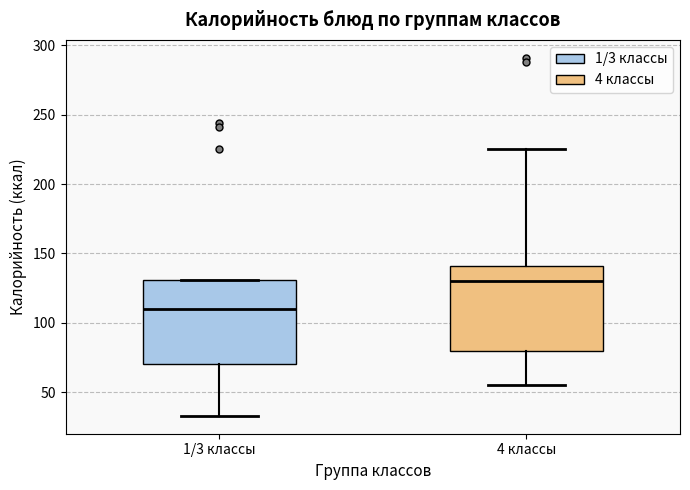

Where does the median line of the box for 1/3 классы sit on the y-axis? The values are not printed on the chart, so give them approximately, as read against the axis.

110